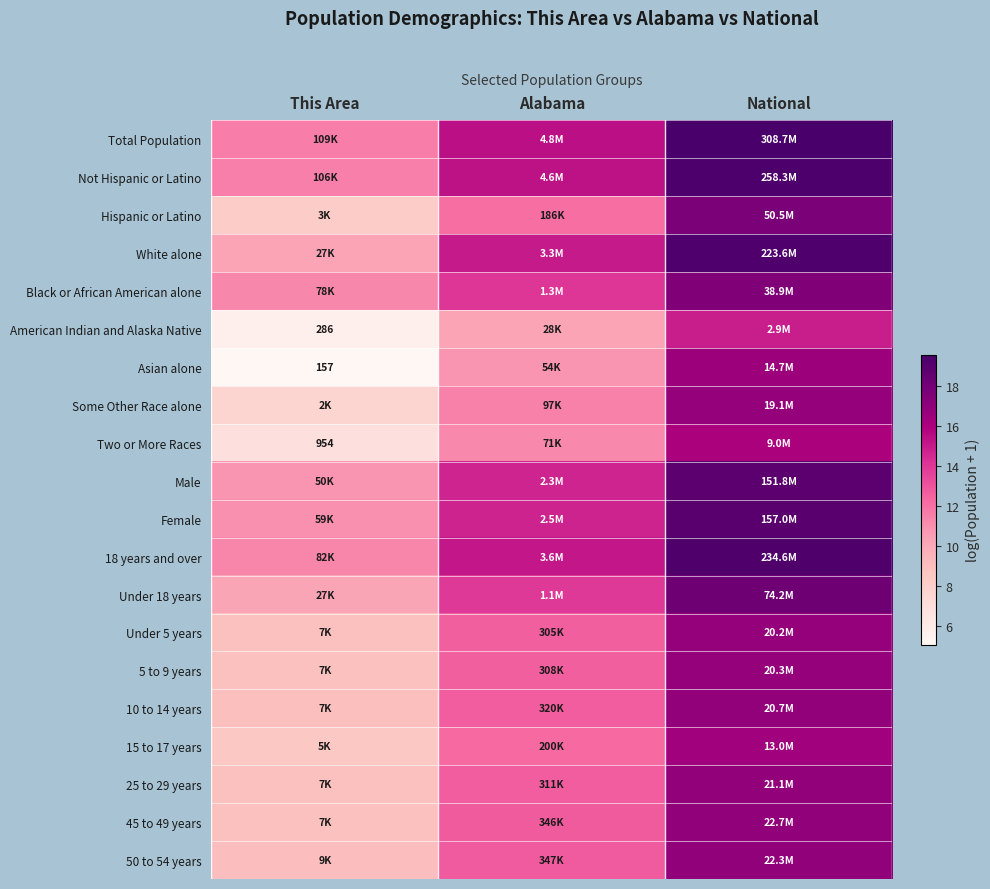

What is the approximate value of Not Hispanic or Latino at National?

19.4